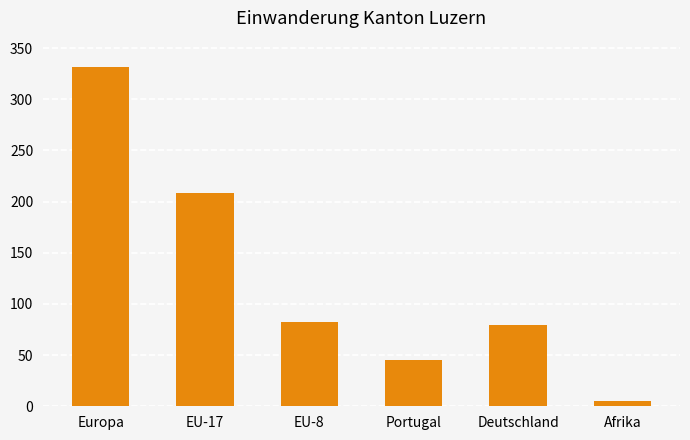

What is the difference between the values at Deutschland and Afrika?

74